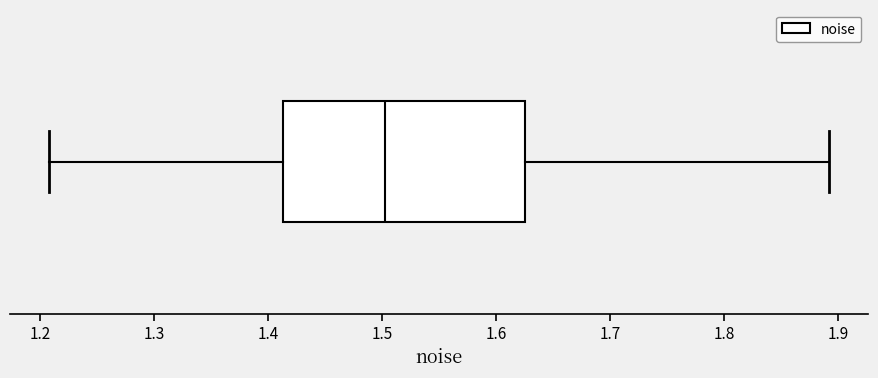

Transcribe this box plot: give where the median line is, the range the box spans, and where the two whiskers end, as read against the x-axis. The values are not printed on the chart, so give them approximately, as read against the axis.

median 1.50, box 1.41 to 1.63, whiskers 1.21 to 1.89